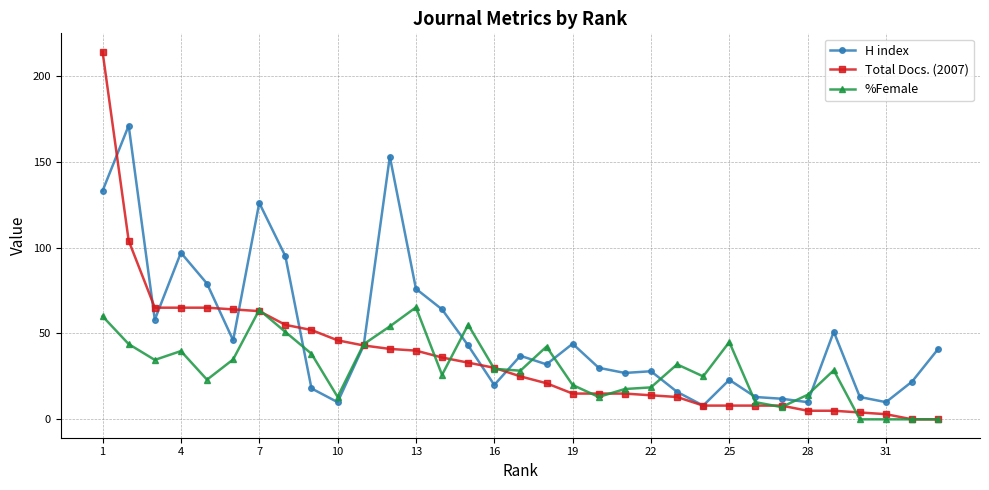

Rank the series by their maximum value, from highest to lowest.

Total Docs. (2007), H index, %Female